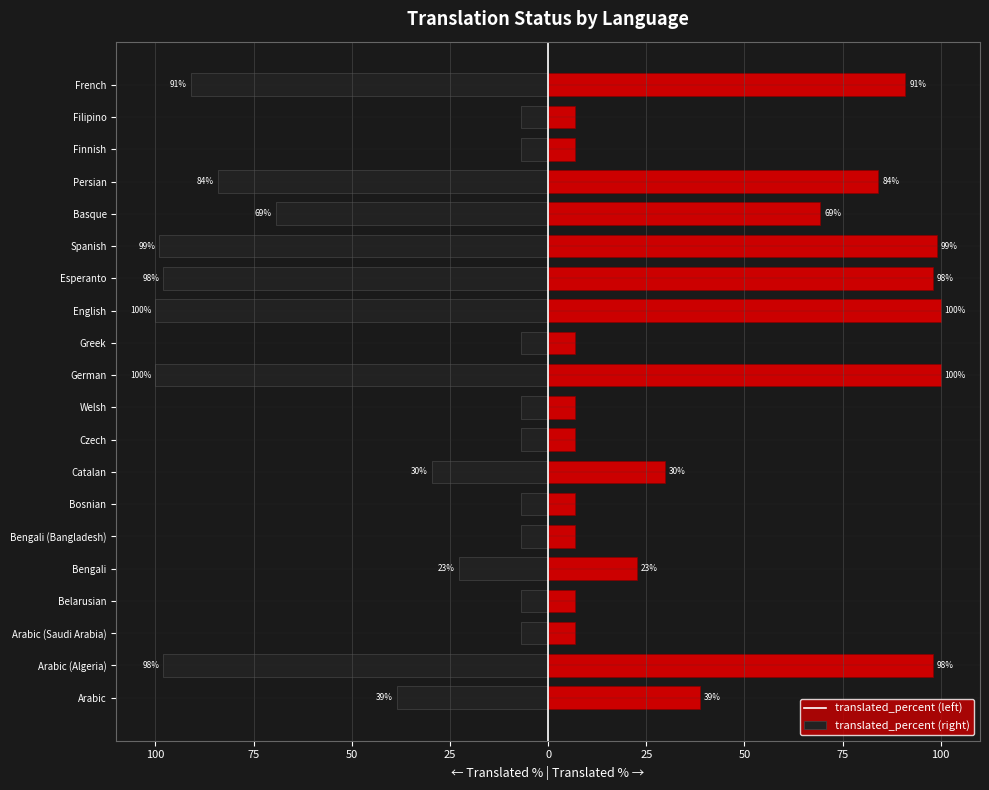

The value of translated_percent (right) at Persian is 143.9. True or false?

False